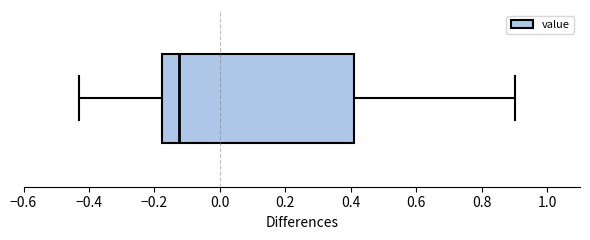

Read this box plot against the x-axis: the position of the median line, the range covered by the box, and the ends of both whiskers. The values are not printed on the chart, so give them approximately, as read against the axis.

median -0.12, box -0.18 to 0.42, whiskers -0.42 to 0.90